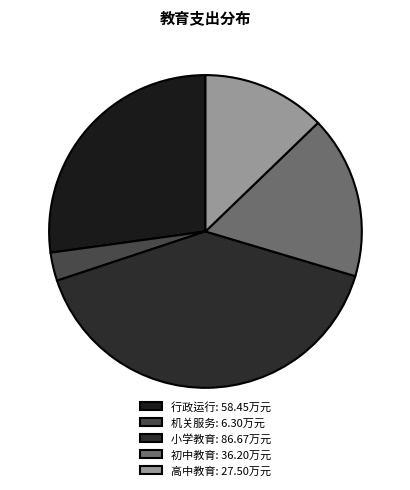

Is there a majority slice in this chart?

No